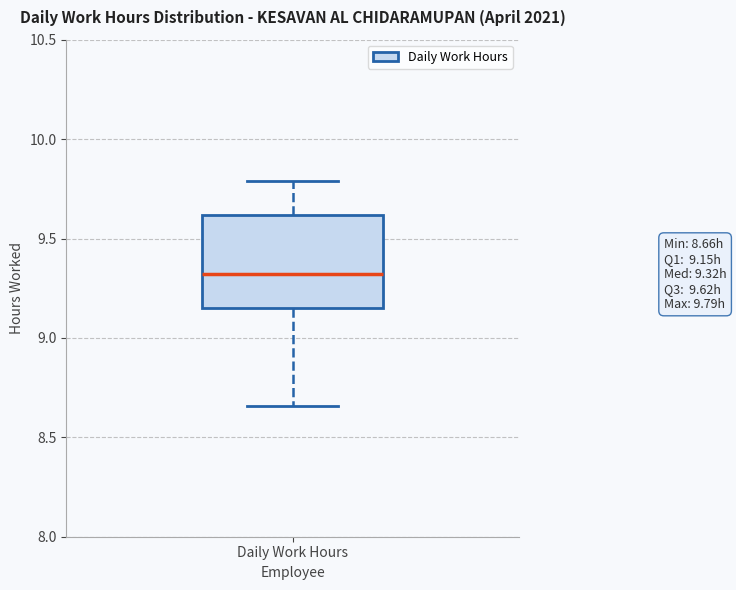

Transcribe this box plot: give where the median line is, the range the box spans, and where the two whiskers end, as read against the y-axis. The values are not printed on the chart, so give them approximately, as read against the axis.

median 9.30, box 9.15 to 9.60, whiskers 8.65 to 9.80